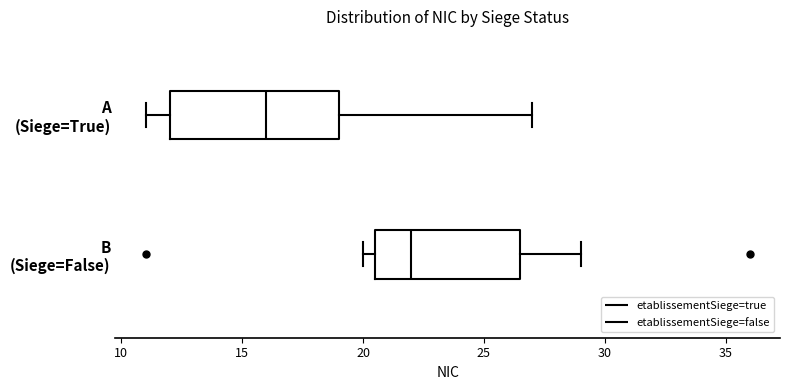

Reading bottom to top, transcribe this box plot: for each box, give where its median line is, the range the box spans, and where its two whiskers end, as read against the x-axis. The values are not printed on the chart, so give them approximately, as read against the axis.

B (Siege=False): median 22.0, box 20.5 to 26.5, whiskers 20.0 to 29.0
A (Siege=True): median 16.0, box 12.0 to 19.0, whiskers 11.0 to 27.0